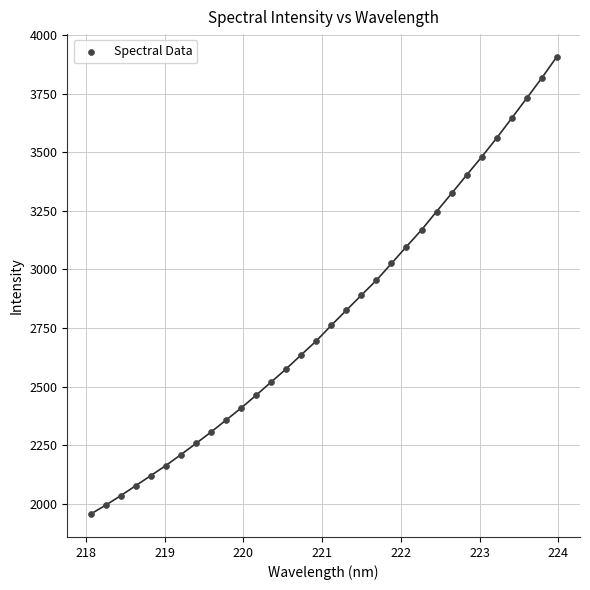

What is the range of X values (max minus min)?

5.9